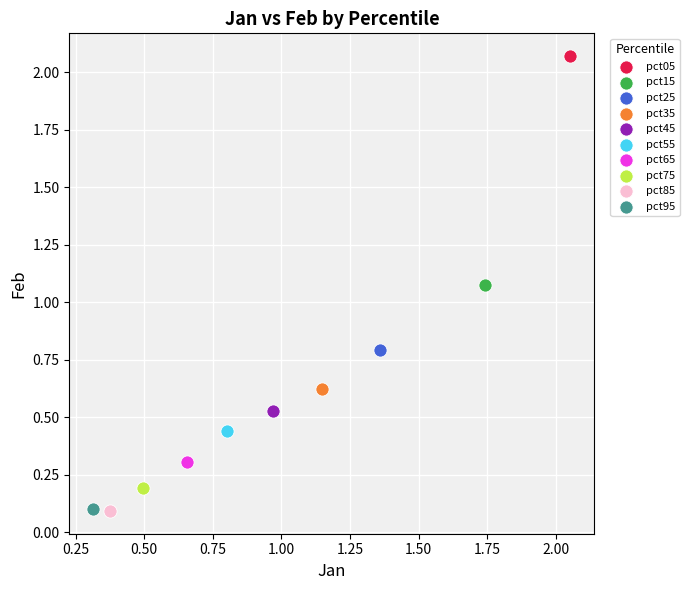

Which series contains the highest Y value?

pct05